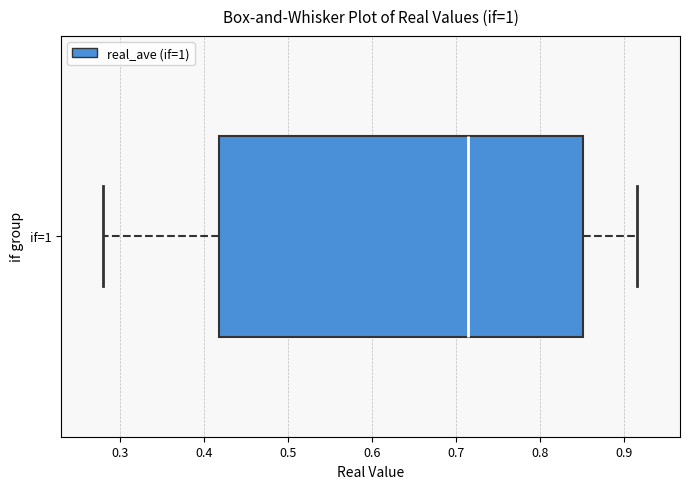

Where does the median line of the box for if=1 sit on the x-axis? The values are not printed on the chart, so give them approximately, as read against the axis.

0.71